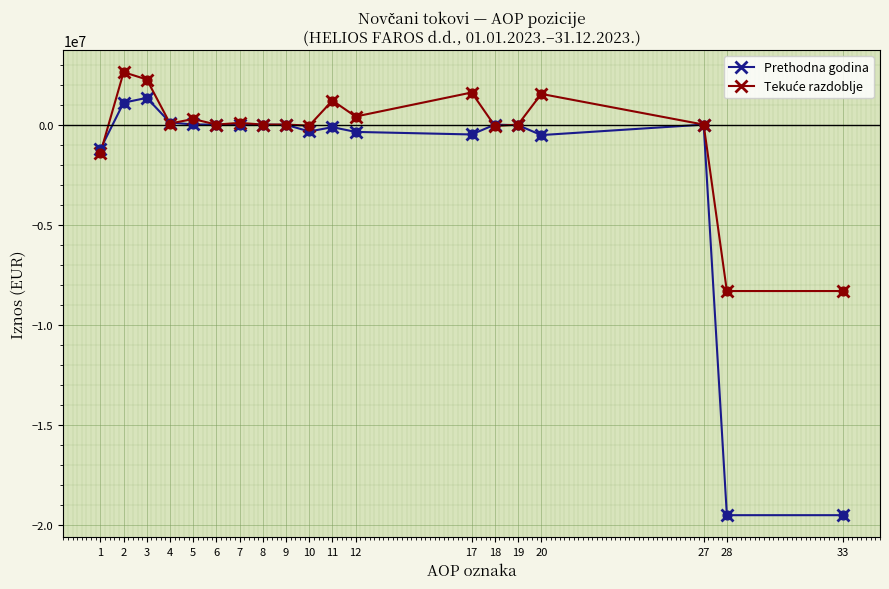

What is the total value across all series at 1?

-2643485